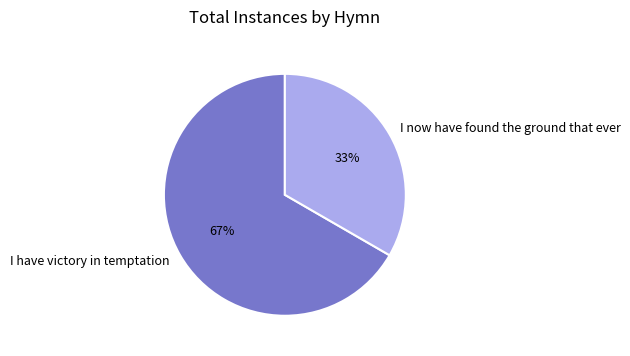

To the nearest percent, what is the average slice percentage?

50%